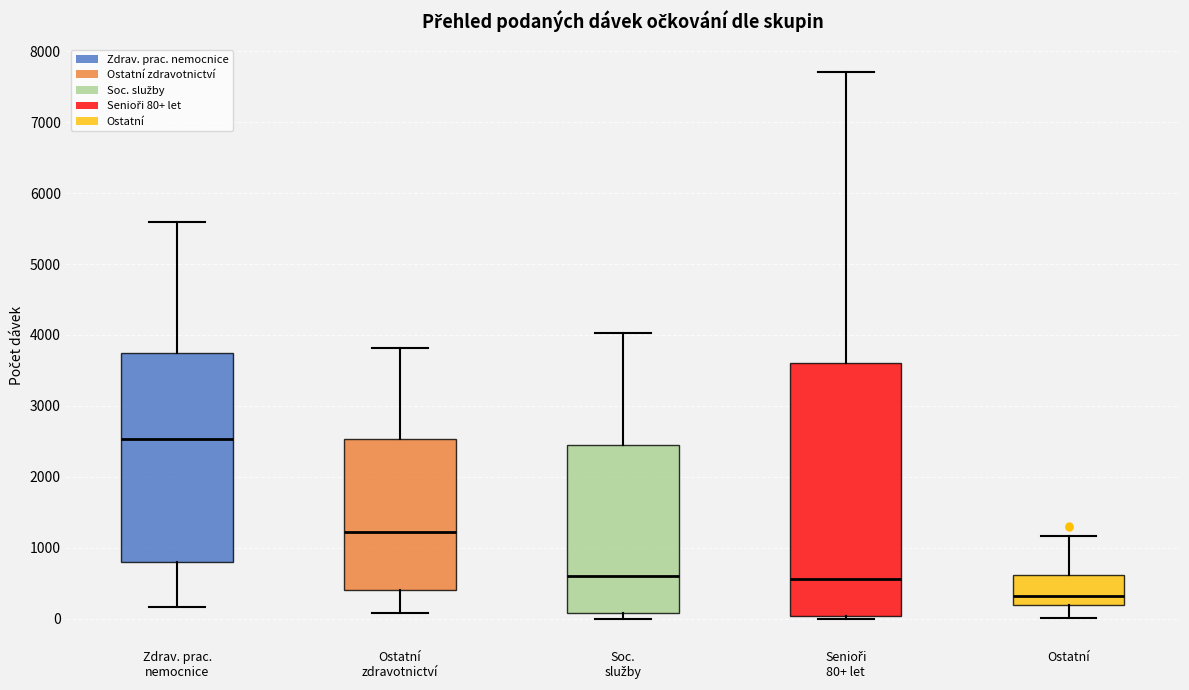

Reading left to right, read every box against the y-axis: the position of its median line, the range the box covers, and the ends of its whiskers. The values are not printed on the chart, so give them approximately, as read against the axis.

Zdrav. prac. nemocnice: median 2500, box 800 to 3800, whiskers 200 to 5600
Ostatní zdravotnictví: median 1200, box 400 to 2500, whiskers 100 to 3800
Soc. služby: median 600, box 100 to 2500, whiskers 0 to 4000
Senioři 80+ let: median 600, box 0 to 3600, whiskers 0 (just below the box's lower edge) to 7700
Ostatní: median 300, box 200 to 600, whiskers 0 to 1200